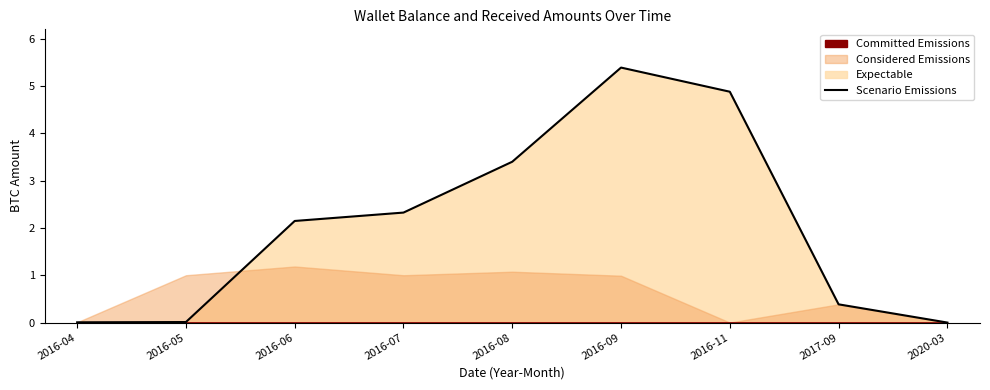

What is the label of the 7th point from the right?

2016-06